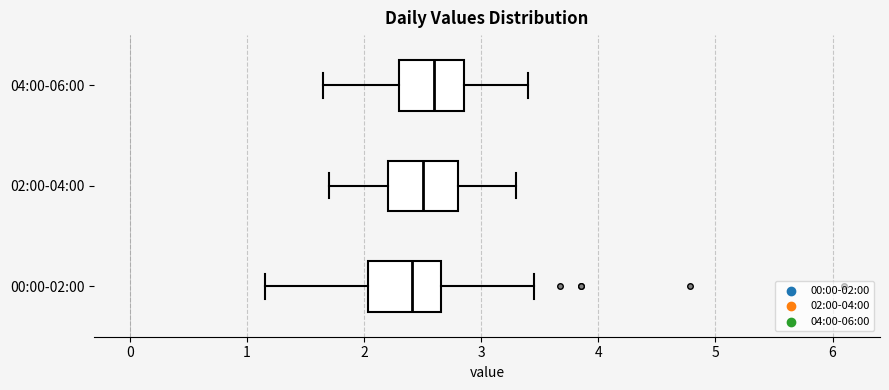

Where is the left edge of the box for 00:00-02:00 on the x-axis? The values are not printed on the chart, so give them approximately, as read against the axis.

2.0